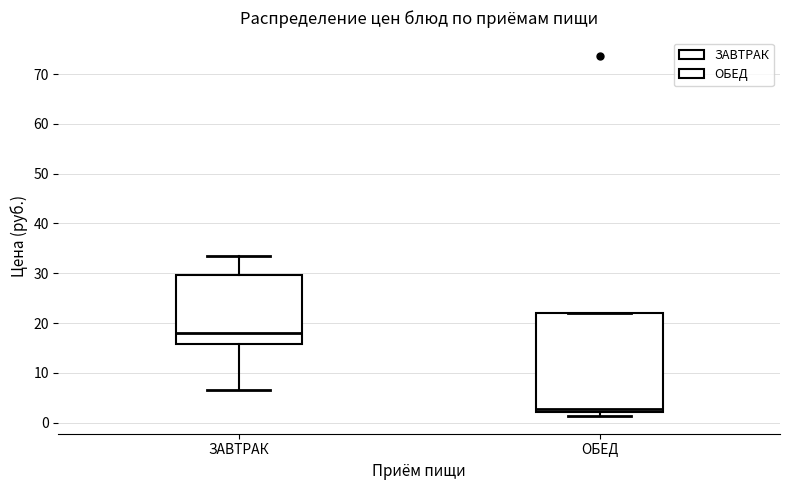

Reading left to right, read every box against the y-axis: the position of its median line, the range the box covers, and the ends of its whiskers. The values are not printed on the chart, so give them approximately, as read against the axis.

ЗАВТРАК: median 18, box 16 to 30, whiskers 7 to 33
ОБЕД: median 3, box 2 to 22, whiskers 1 to 22